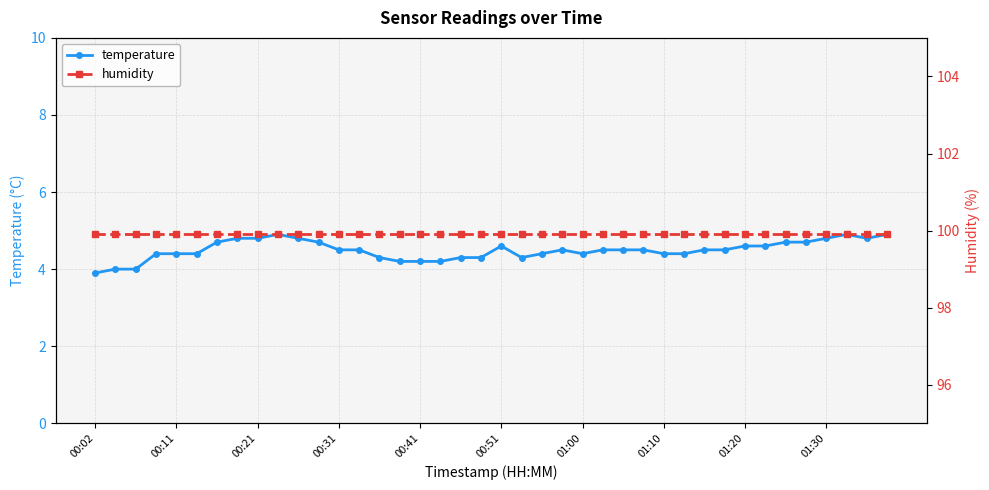

What is the highest value of the temperature series?

4.9